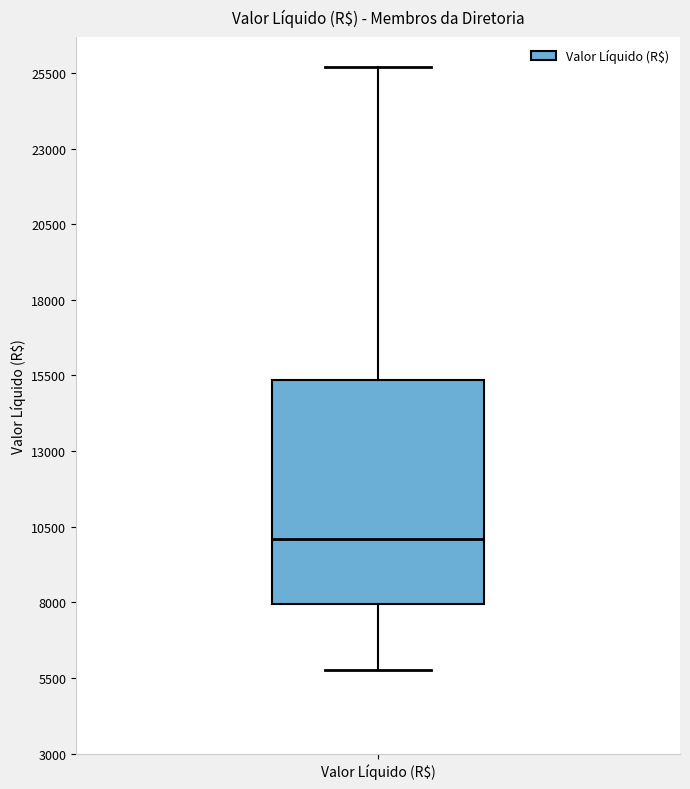

Read this box plot against the y-axis: the position of the median line, the range covered by the box, and the ends of both whiskers. The values are not printed on the chart, so give them approximately, as read against the axis.

median 10000, box 8000 to 15500, whiskers 5500 to 25500